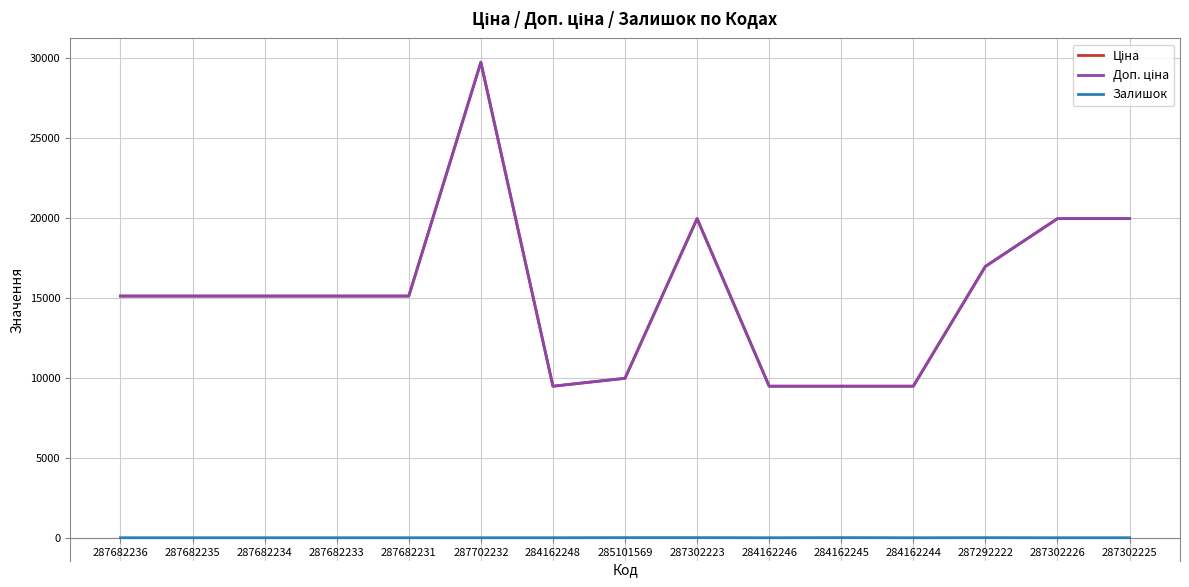

True or false: Доп. ціна and Залишок cross at least once.

False